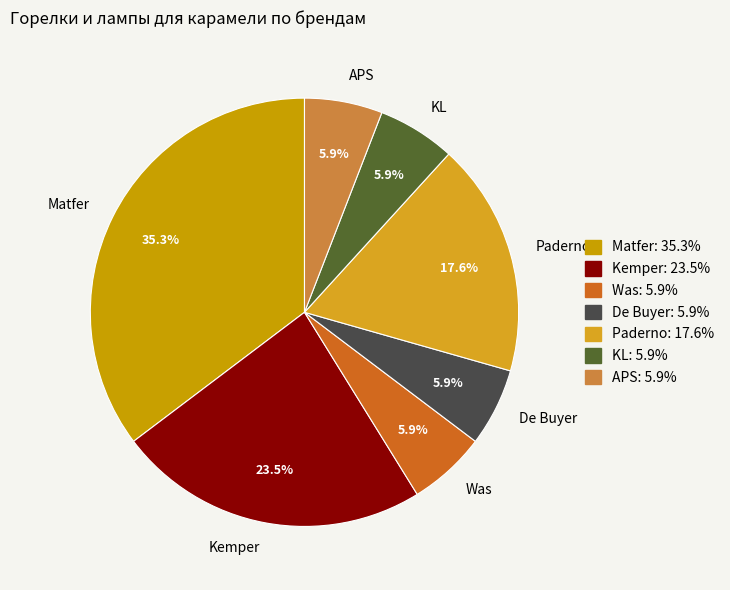

Is there any slice that represents more than half of the pie?

No